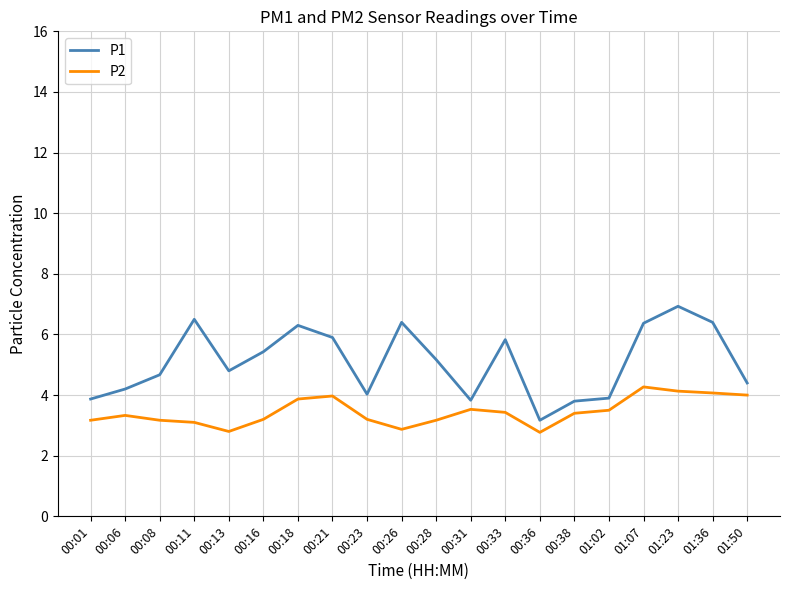

Which series has the largest range (max minus min)?

P1